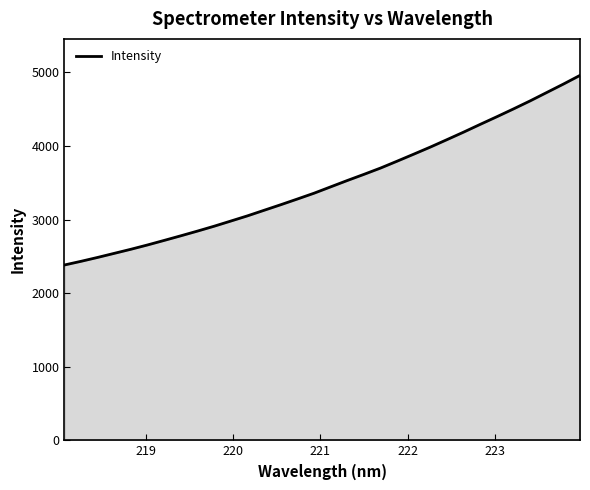

What is the difference between the maximum and minimum values?

2576.2